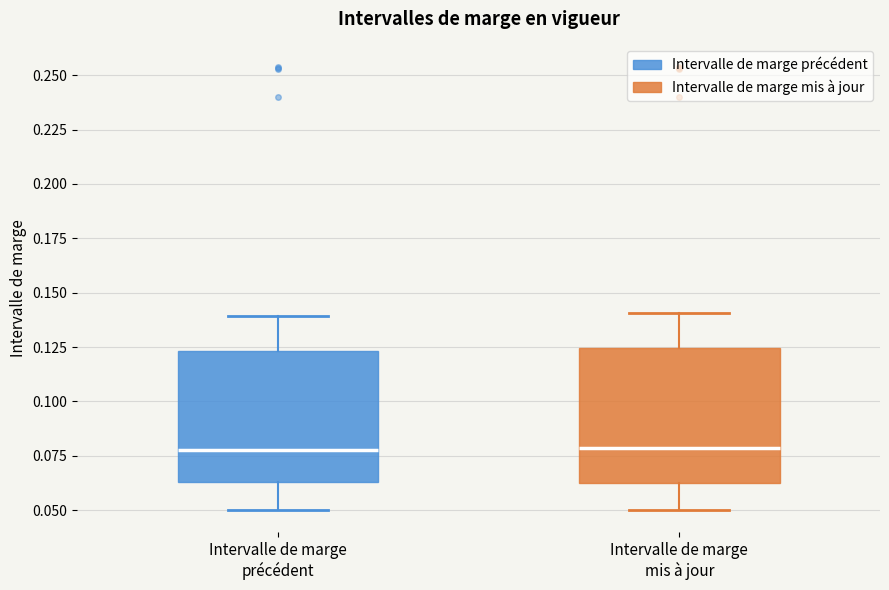

Reading left to right, read every box against the y-axis: the position of its median line, the range the box covers, and the ends of its whiskers. The values are not printed on the chart, so give them approximately, as read against the axis.

Intervalle de marge précédent: median 0.080, box 0.065 to 0.125, whiskers 0.050 to 0.140
Intervalle de marge mis à jour: median 0.080, box 0.065 to 0.125, whiskers 0.050 to 0.140